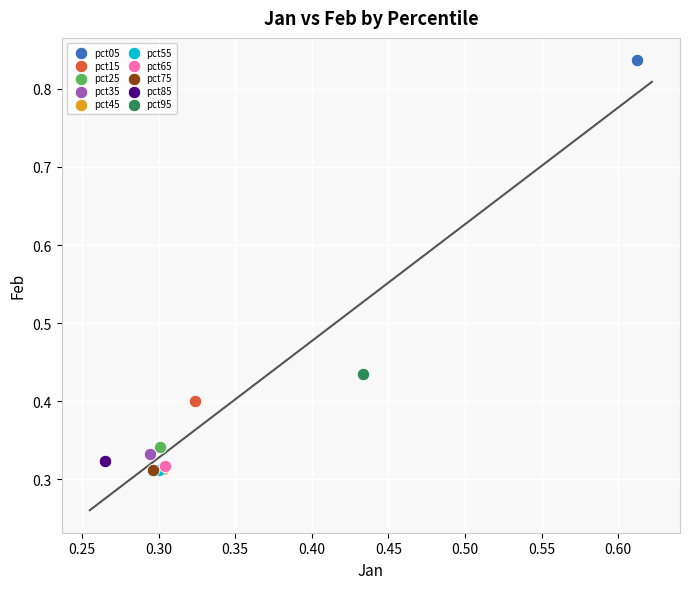

What are all the series names shown in the legend?

pct05, pct15, pct25, pct35, pct45, pct55, pct65, pct75, pct85, pct95